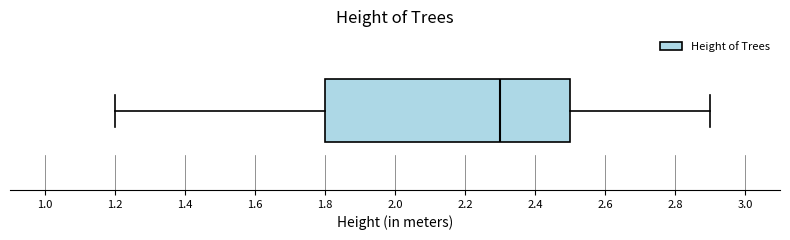

Read this box plot against the x-axis: the position of the median line, the range covered by the box, and the ends of both whiskers. The values are not printed on the chart, so give them approximately, as read against the axis.

median 2.3, box 1.8 to 2.5, whiskers 1.2 to 2.9